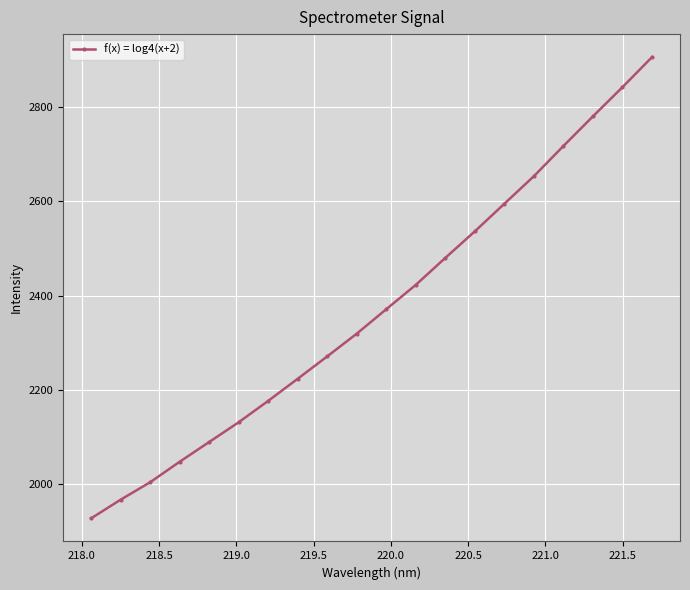

True or false: the data has more than 2 interior local peaks.

False